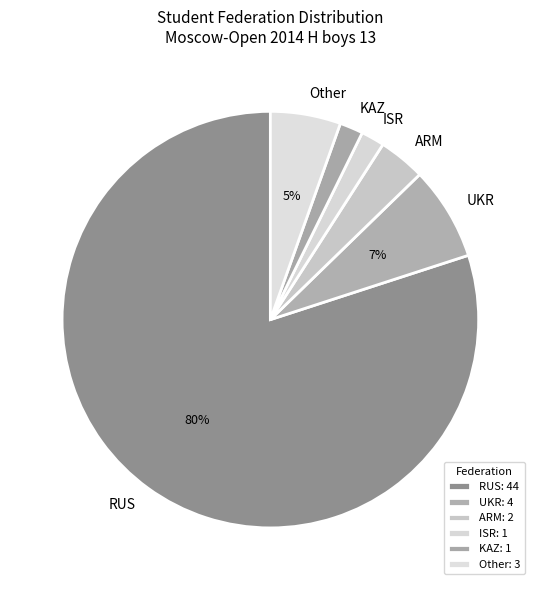

Does UKR account for over 50% of the chart?

No